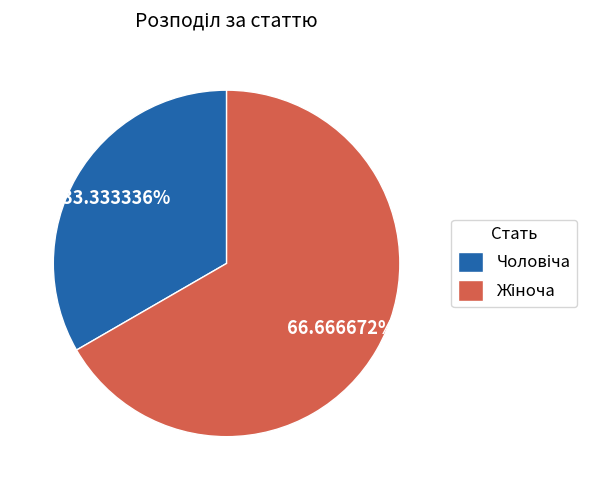

Count the number of slices in the pie.

2